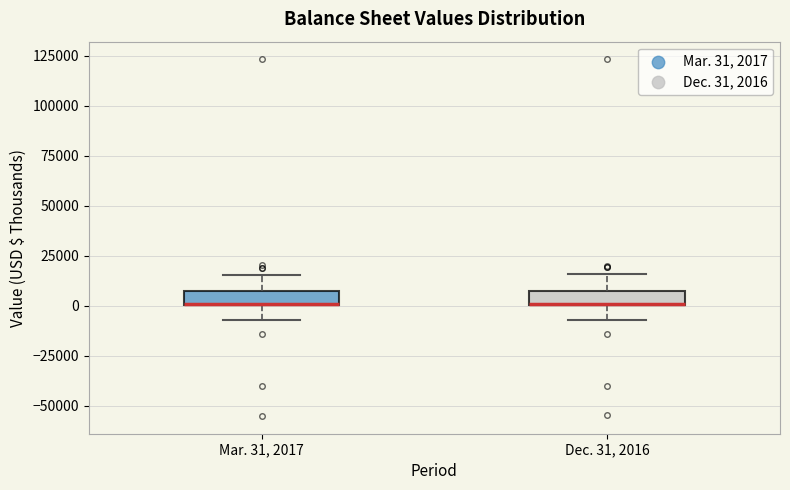

Where does the lower whisker of the box for Mar. 31, 2017 end on the y-axis? The values are not printed on the chart, so give them approximately, as read against the axis.

-5000